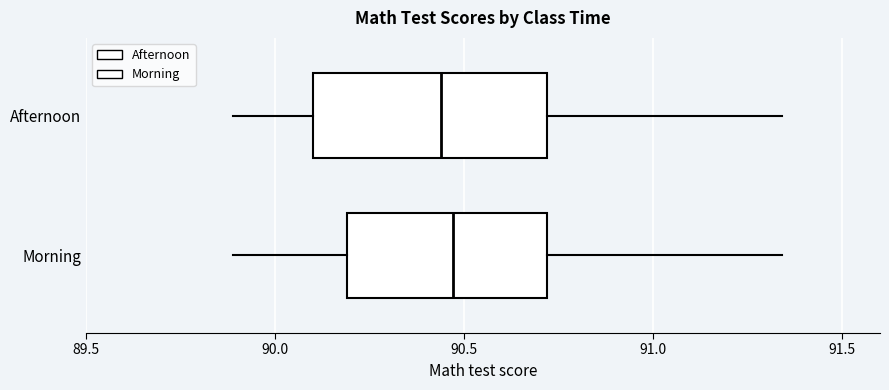

Reading bottom to top, transcribe this box plot: for each box, give where its median line is, the range the box spans, and where its two whiskers end, as read against the x-axis. The values are not printed on the chart, so give them approximately, as read against the axis.

Morning: median 90.45, box 90.20 to 90.70, whiskers 89.90 to 91.35
Afternoon: median 90.45, box 90.10 to 90.70, whiskers 89.90 to 91.35